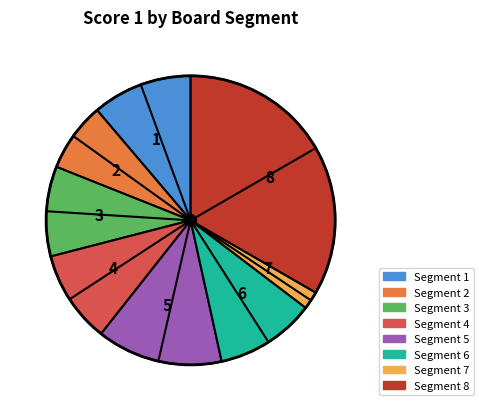

True or false: 8 accounts for 33% of the total.

True